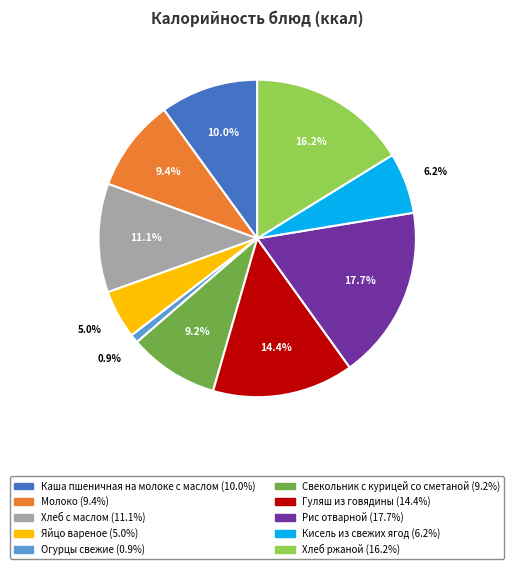

Approximately how many times larger is the value at Гуляш из говядины compared to Каша пшеничная на молоке с маслом?

1.4